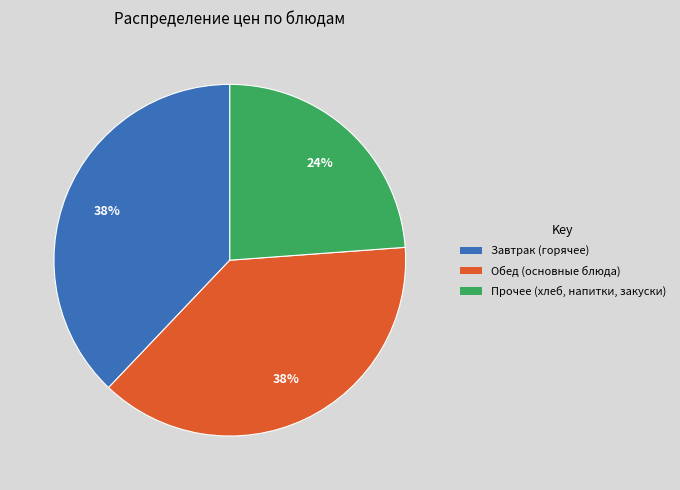

How many slices are in this pie chart?

3